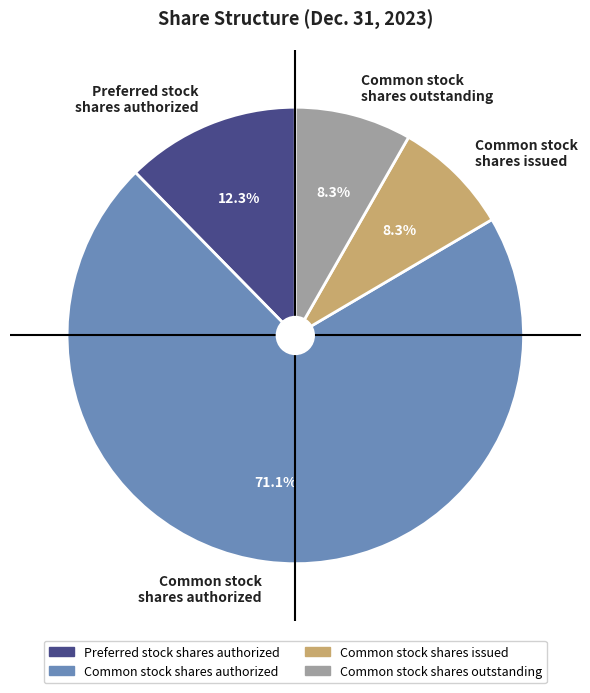

Combined, what portion of the pie is Preferred stock shares authorized and Common stock shares issued?

20.6%